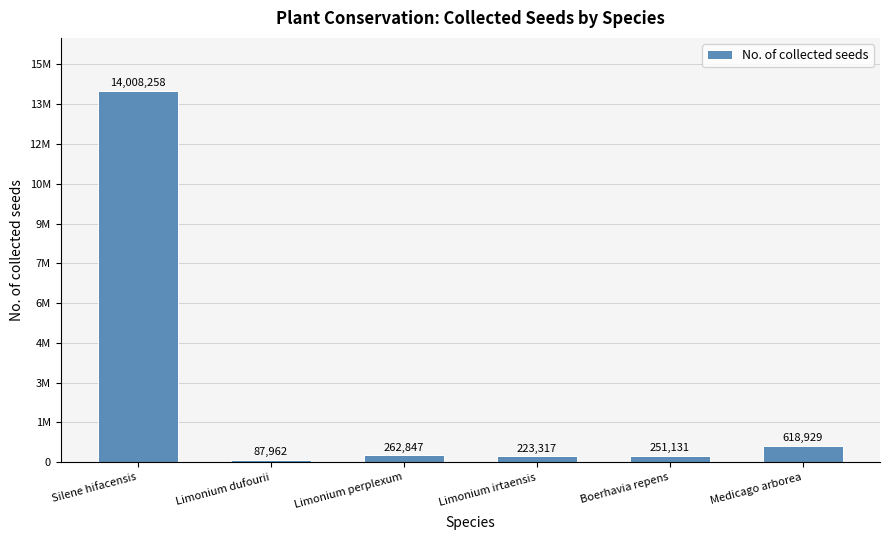

Approximately how many times larger is the value at Medicago arborea compared to Limonium dufourii?

7.0